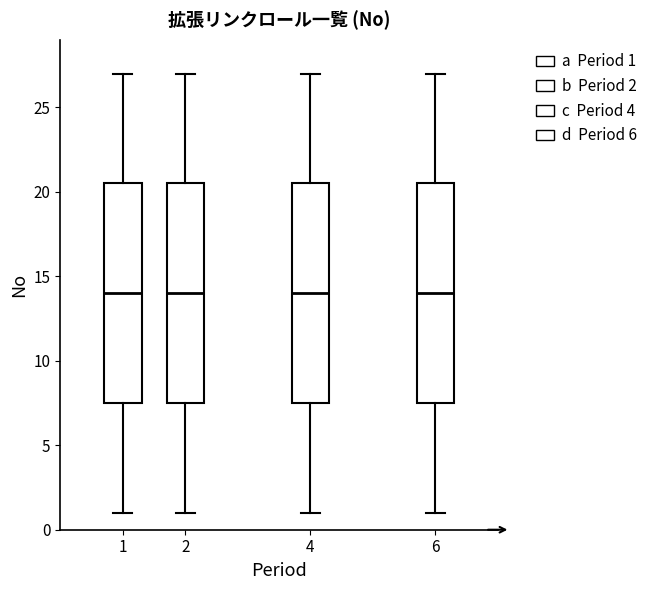

Reading left to right, read every box against the y-axis: the position of its median line, the range the box covers, and the ends of its whiskers. The values are not printed on the chart, so give them approximately, as read against the axis.

1: median 14.0, box 7.5 to 20.5, whiskers 1.0 to 27.0
2: median 14.0, box 7.5 to 20.5, whiskers 1.0 to 27.0
4: median 14.0, box 7.5 to 20.5, whiskers 1.0 to 27.0
6: median 14.0, box 7.5 to 20.5, whiskers 1.0 to 27.0